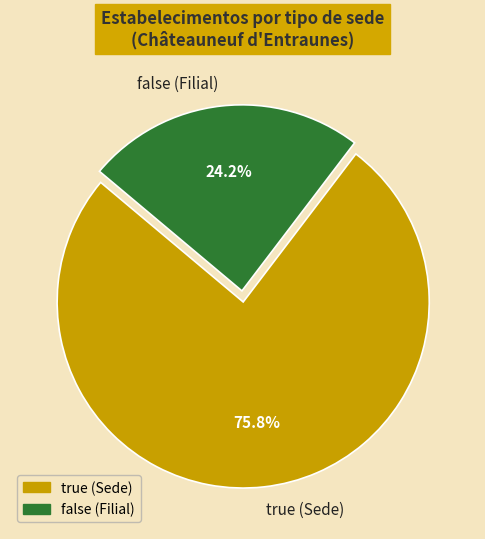

Is there a majority slice in this chart?

Yes